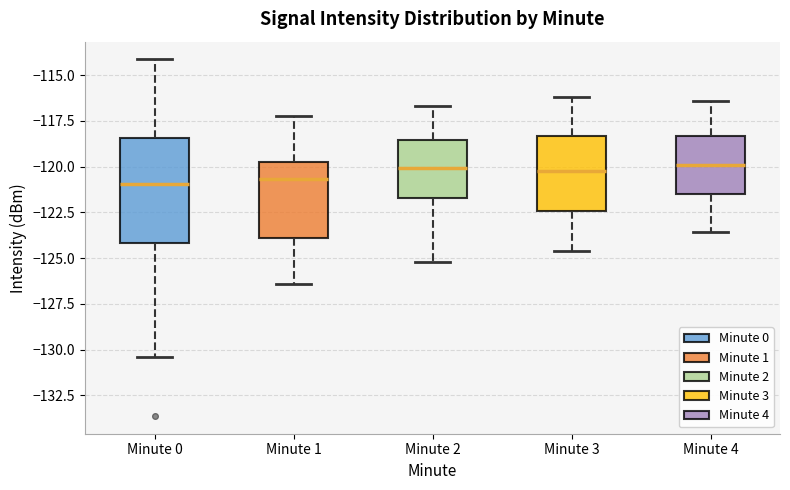

Reading left to right, transcribe this box plot: for each box, give where its median line is, the range the box spans, and where its two whiskers end, as read against the y-axis. The values are not printed on the chart, so give them approximately, as read against the axis.

Minute 0: median -121.0, box -124.0 to -118.5, whiskers -130.5 to -114.0
Minute 1: median -120.5, box -124.0 to -119.5, whiskers -126.5 to -117.5
Minute 2: median -120.0, box -121.5 to -118.5, whiskers -125.0 to -116.5
Minute 3: median -120.0, box -122.5 to -118.5, whiskers -124.5 to -116.0
Minute 4: median -120.0, box -121.5 to -118.5, whiskers -123.5 to -116.5